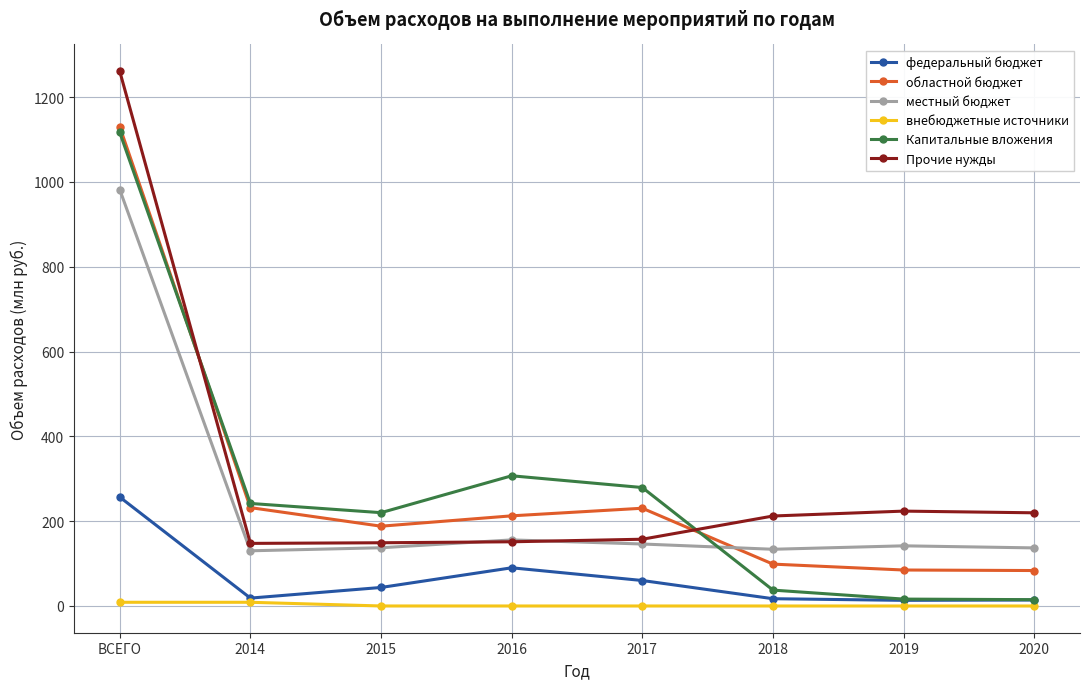

What is the minimum value for областной бюджет?

83.6